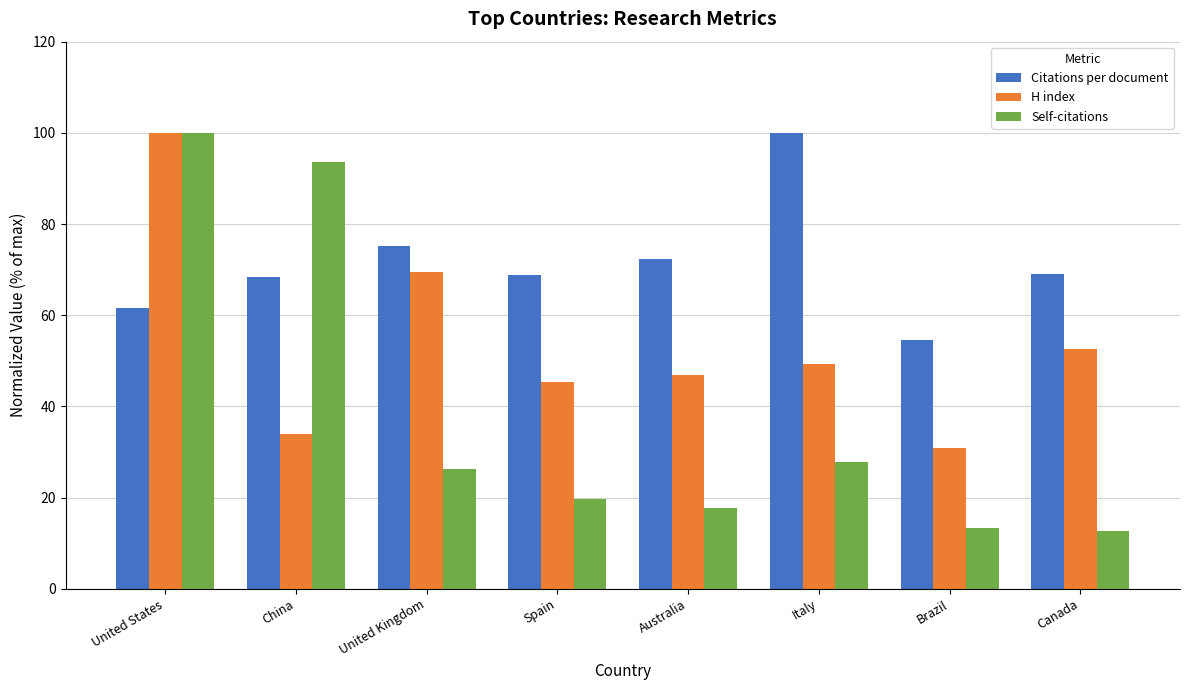

What is the smallest value displayed?

12.7